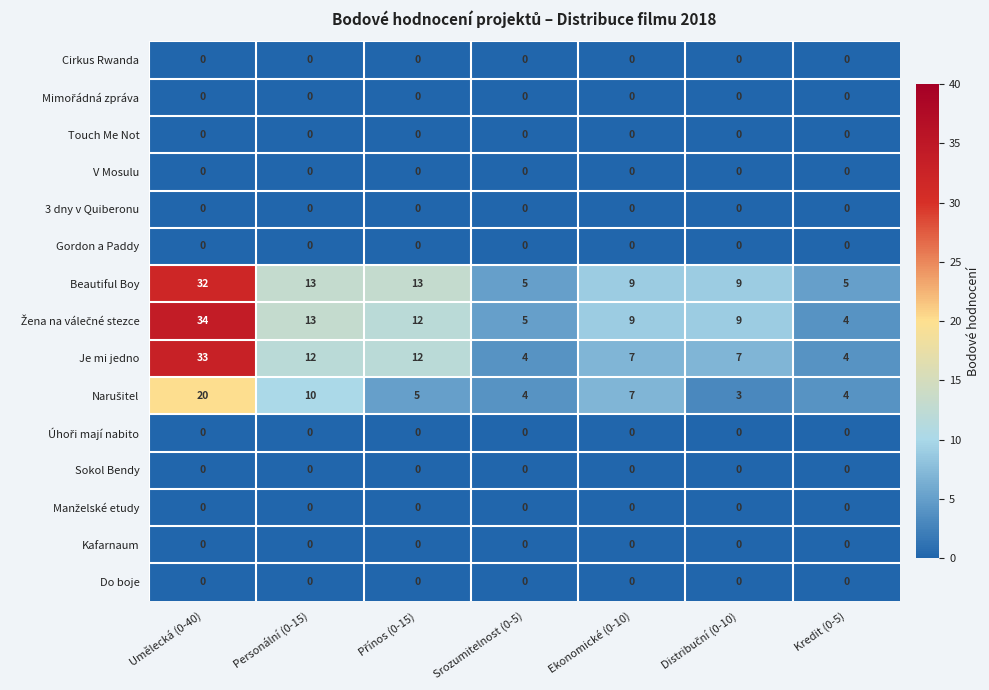

What value does the Beautiful Boy series have at Personální (0-15), to the nearest 10?

10